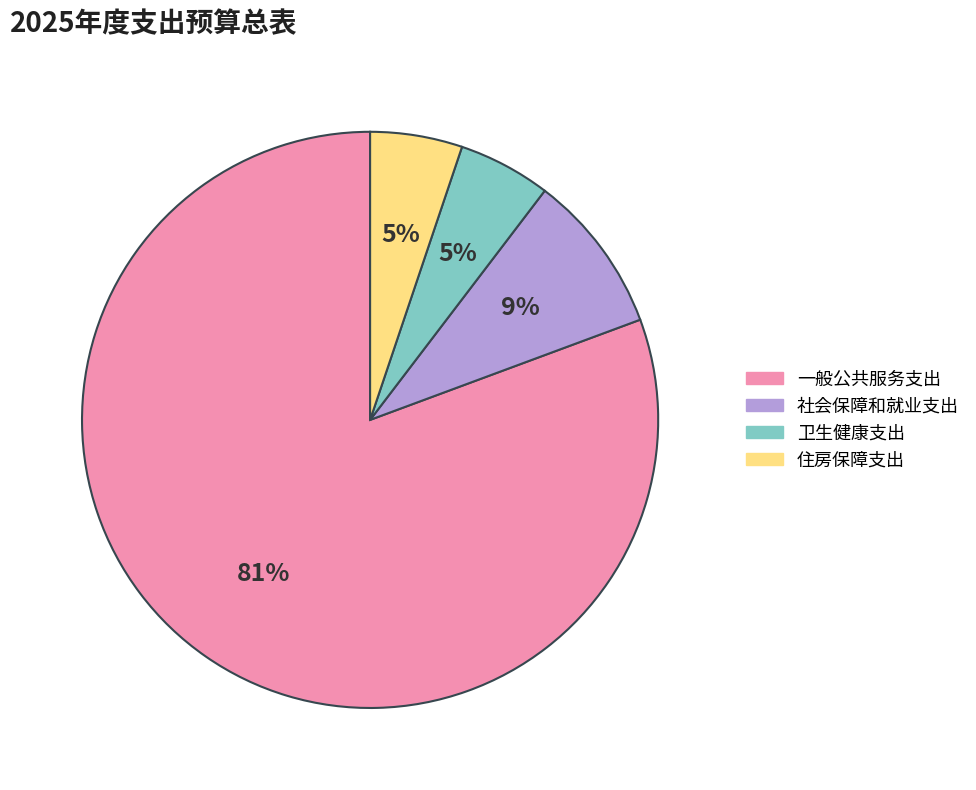

Between 社会保障和就业支出 and 卫生健康支出, which is larger?

社会保障和就业支出